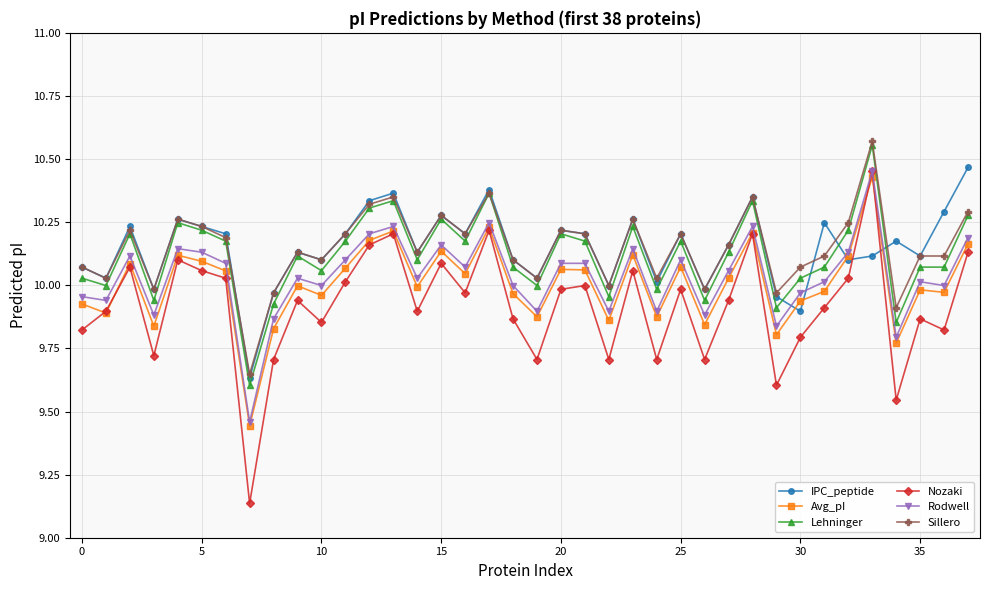

True or false: Lehninger and Avg_pI intersect in this chart.

False